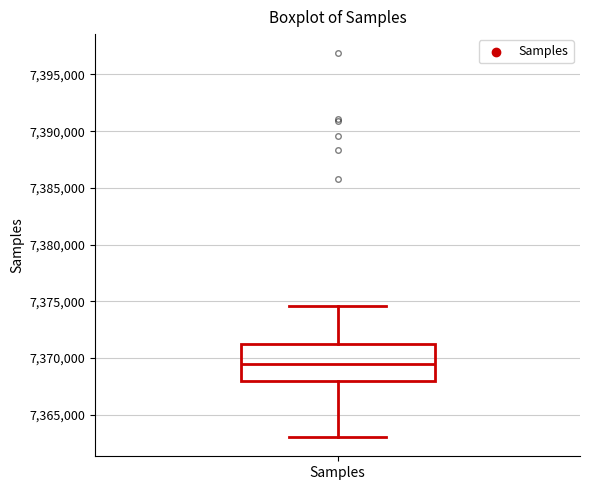

Transcribe this box plot: give where the median line is, the range the box spans, and where the two whiskers end, as read against the y-axis. The values are not printed on the chart, so give them approximately, as read against the axis.

median 7369500, box 7368000 to 7371500, whiskers 7363000 to 7374500